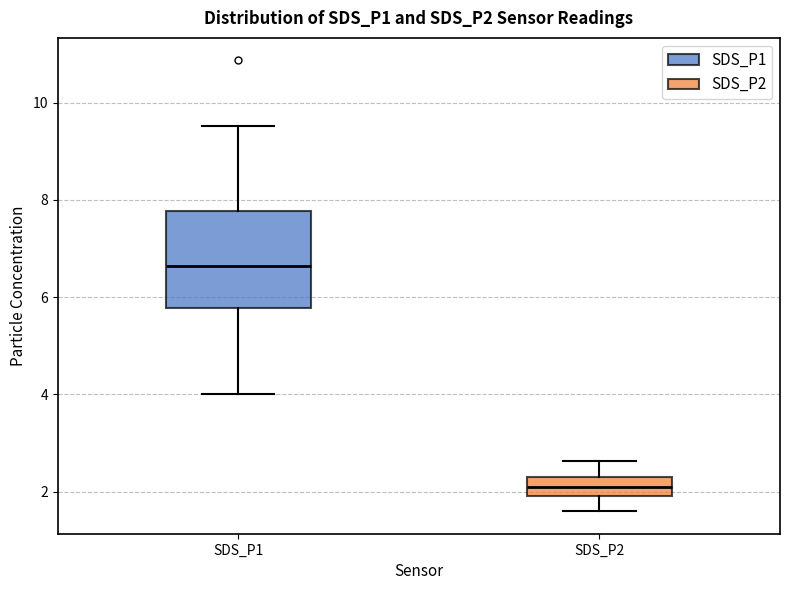

Where does the median line of the box for SDS_P1 sit on the y-axis? The values are not printed on the chart, so give them approximately, as read against the axis.

6.6